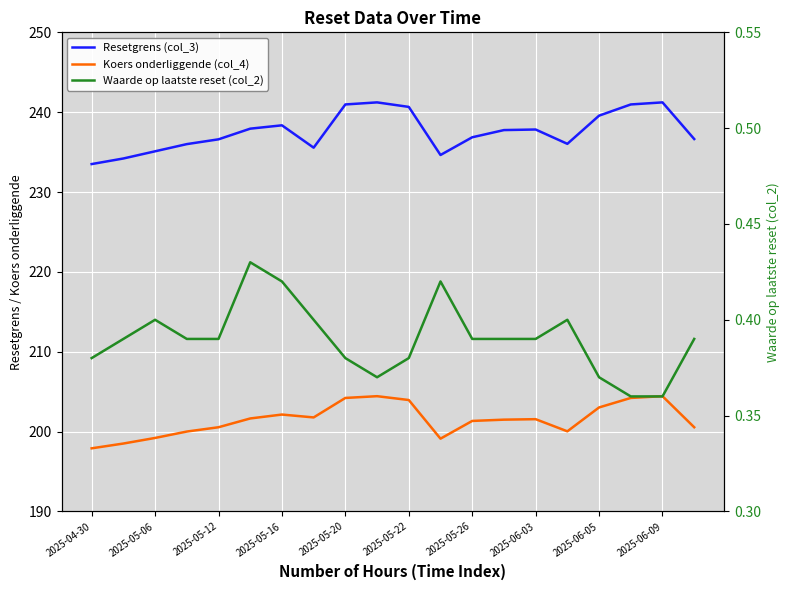

True or false: Koers onderliggende (col_4) and Waarde op laatste reset (col_2) cross at least once.

False